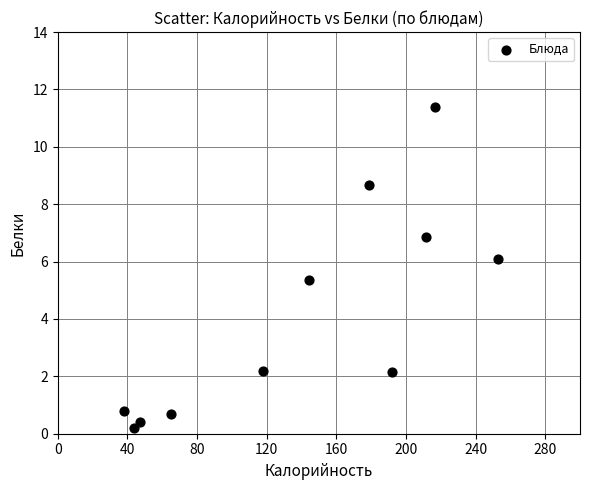

What Y value in the scatter plot is closest to 5?

5.4